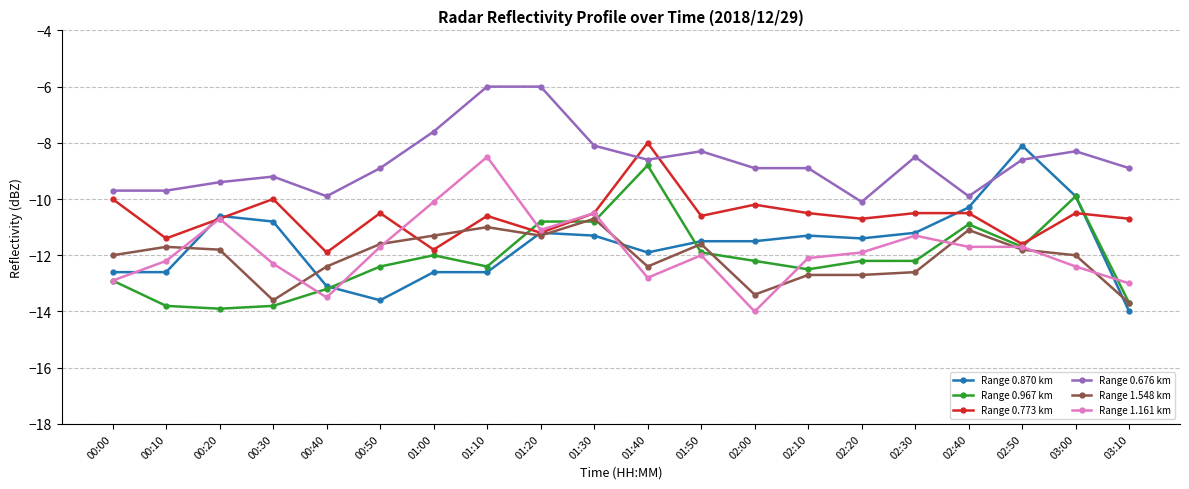

What is the highest value of the Range 0.676 km series?

-6.0